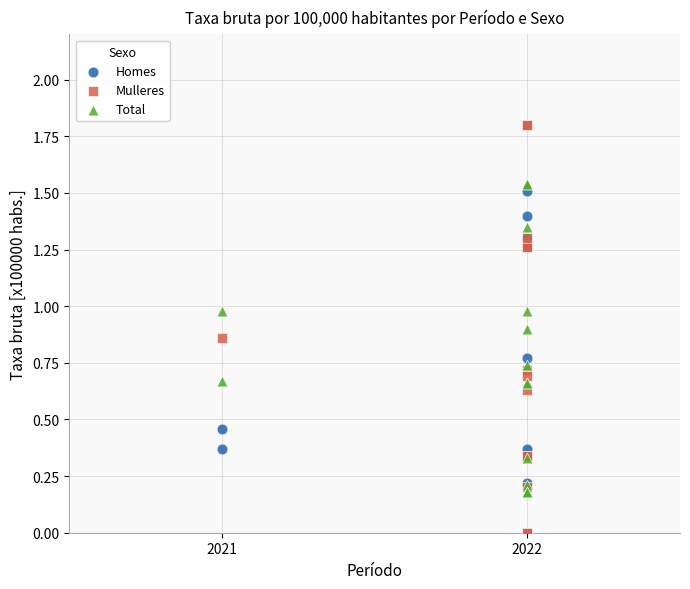

Which series contains the highest Y value?

Mulleres